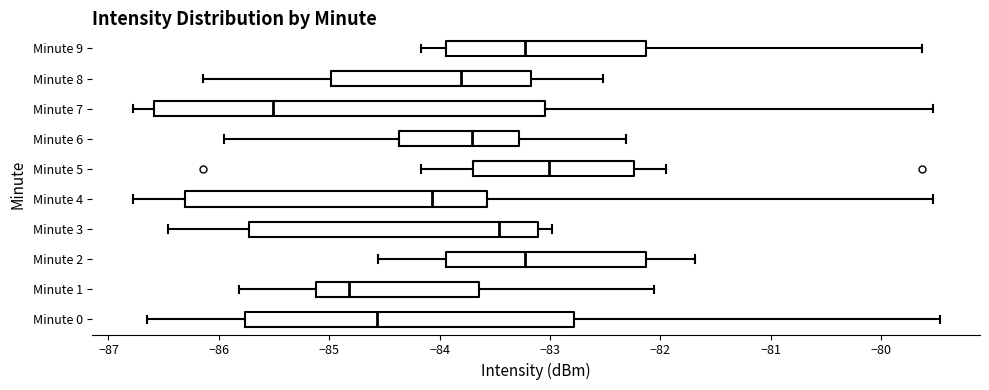

Which box has the furthest to the right median line?

Minute 5